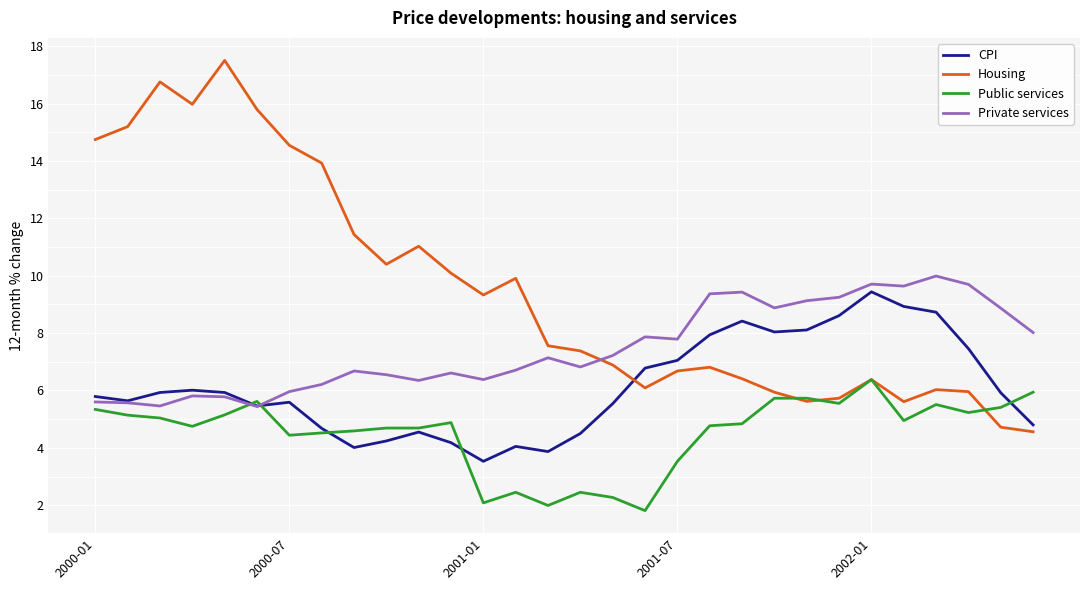

Which series has the widest spread of values?

Housing